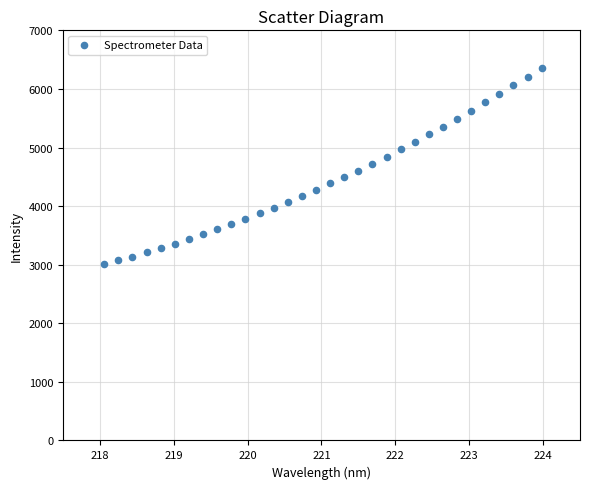

What is the range of X values (max minus min)?

5.9